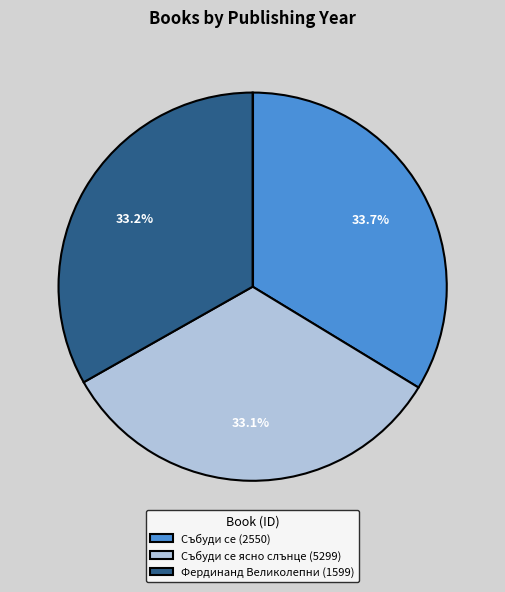

The Събуди се (2550) slice represents 34% of the pie. True or false?

True